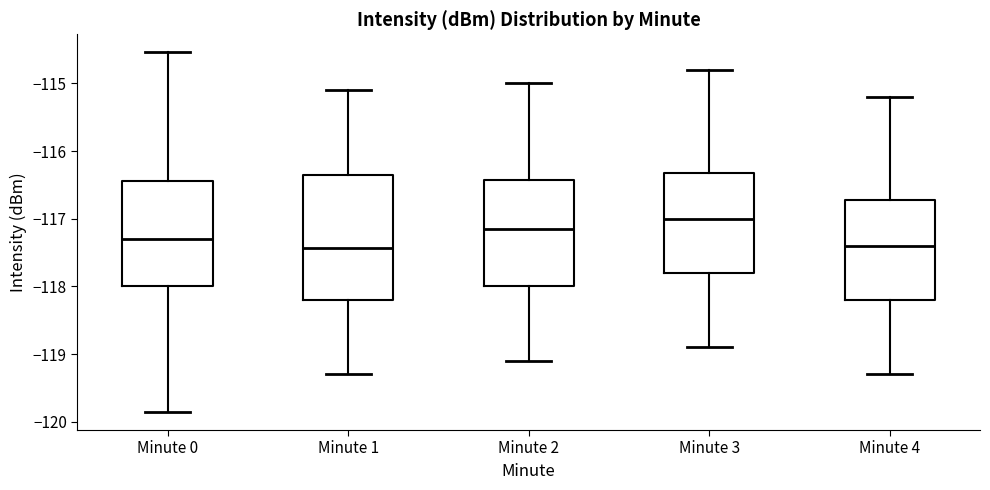

Which box is the tallest, from its lower edge to its upper edge?

Minute 1